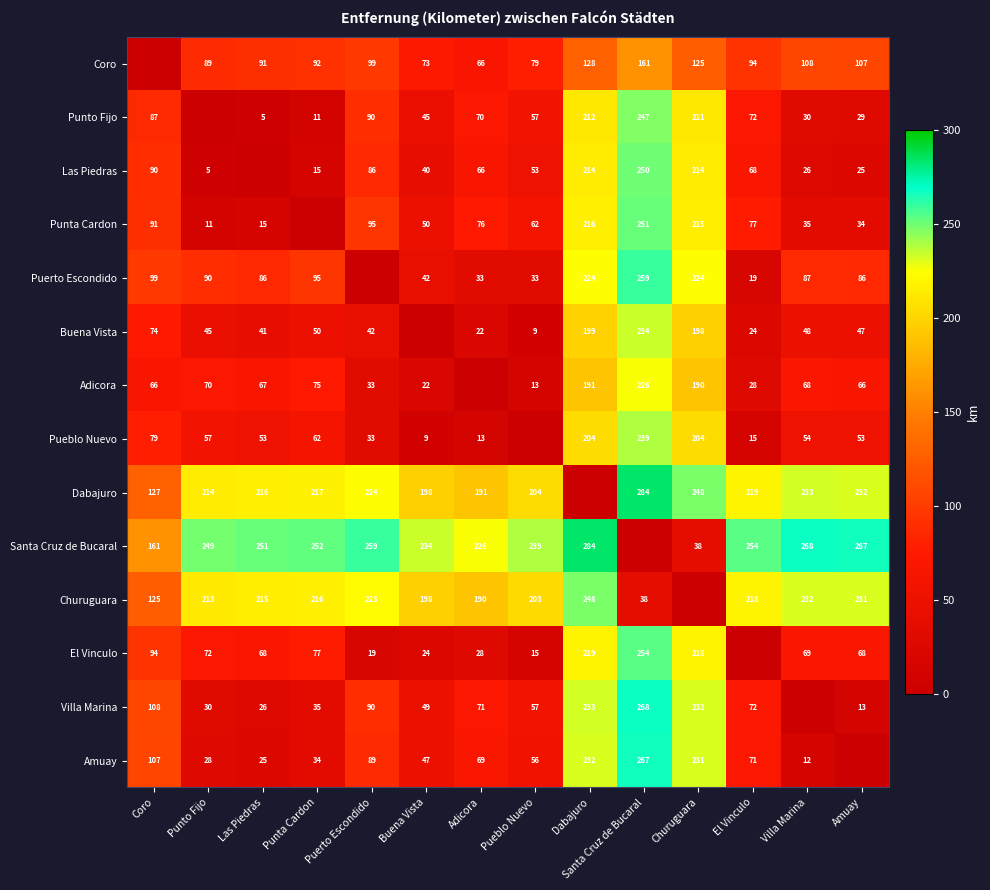

The value of Coro at Adicora is 89. True or false?

False